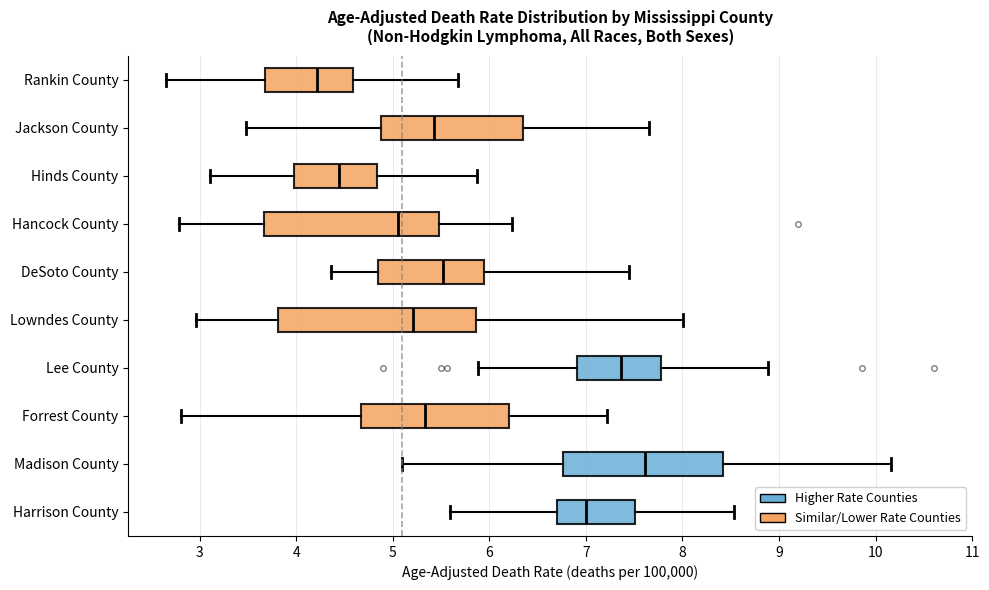

Which box has the furthest to the left median line?

Rankin County